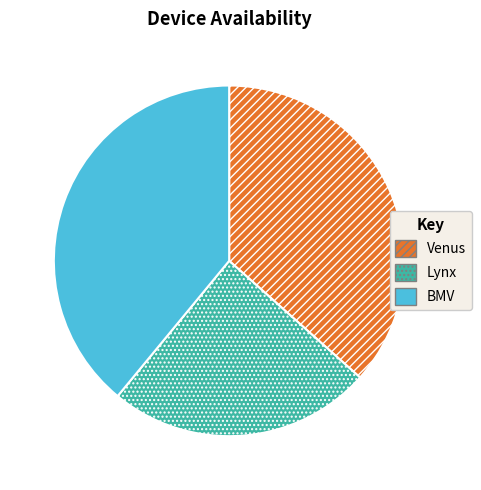

What is the smallest slice in the pie chart?

Lynx